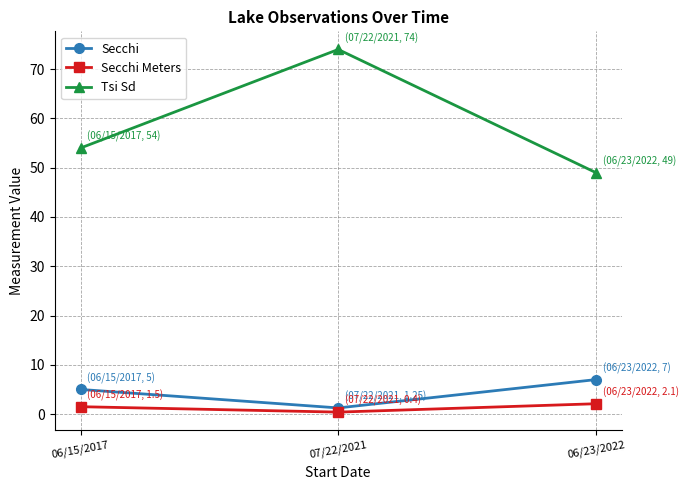

What is the lowest value of the Tsi Sd series?

49.0